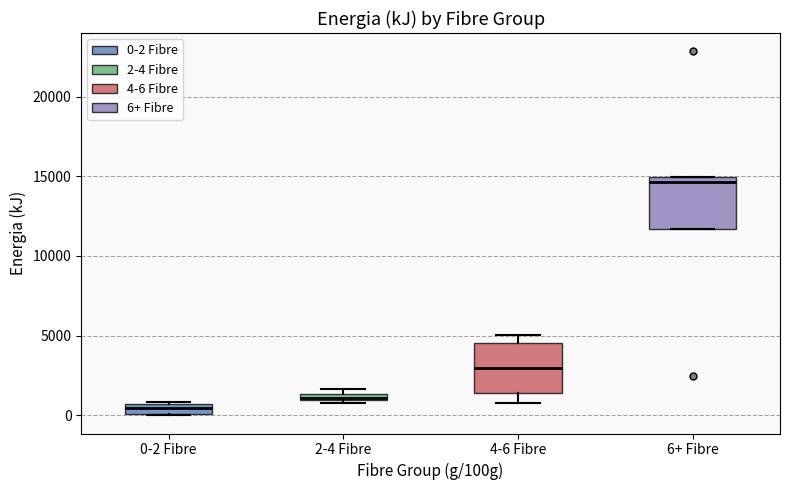

Where does the median line of the box for 6+ Fibre sit on the y-axis? The values are not printed on the chart, so give them approximately, as read against the axis.

14500